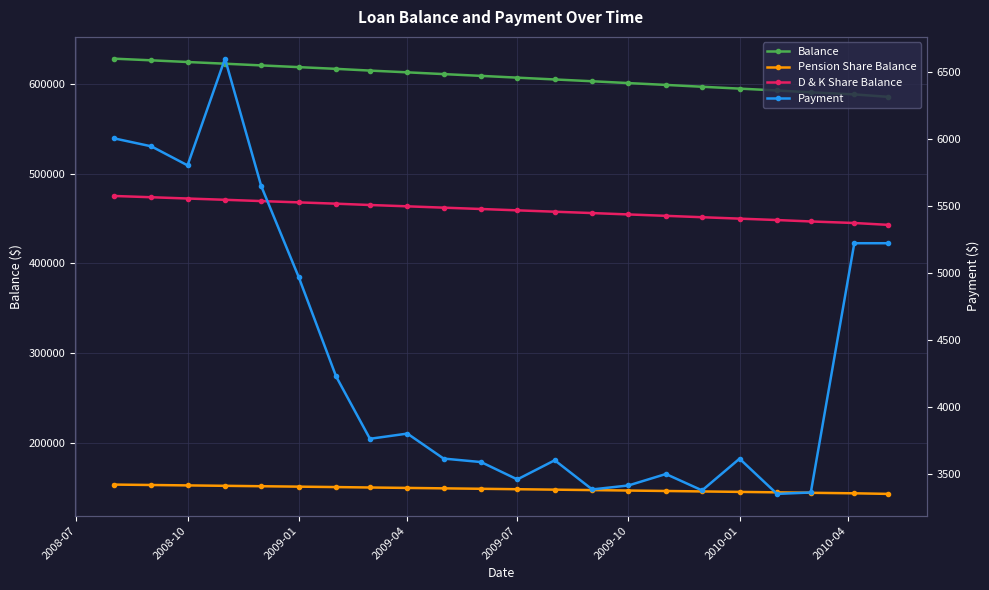

True or false: Balance and D & K Share Balance cross at least once.

False